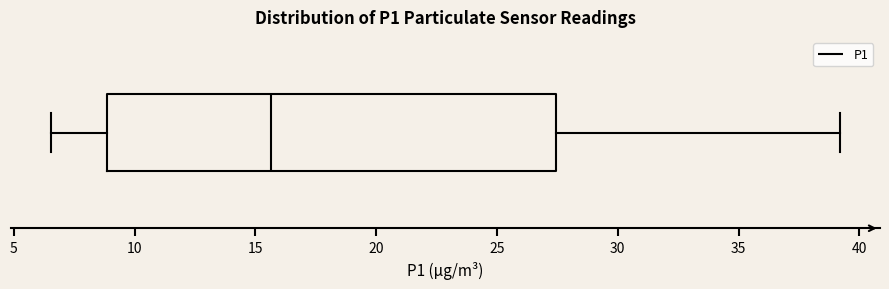

Read this box plot against the x-axis: the position of the median line, the range covered by the box, and the ends of both whiskers. The values are not printed on the chart, so give them approximately, as read against the axis.

median 15.5, box 9.0 to 27.5, whiskers 6.5 to 39.0